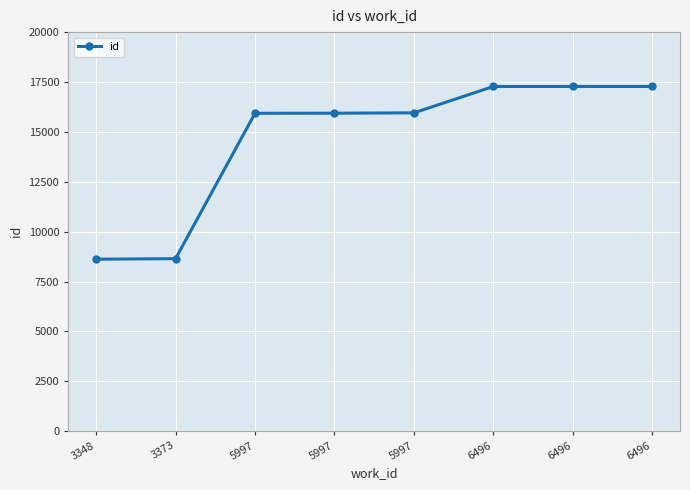

Reading right to left, what are all the values shown in this chart?

17277	17276	17275	15955	15937	15932	8649	8621